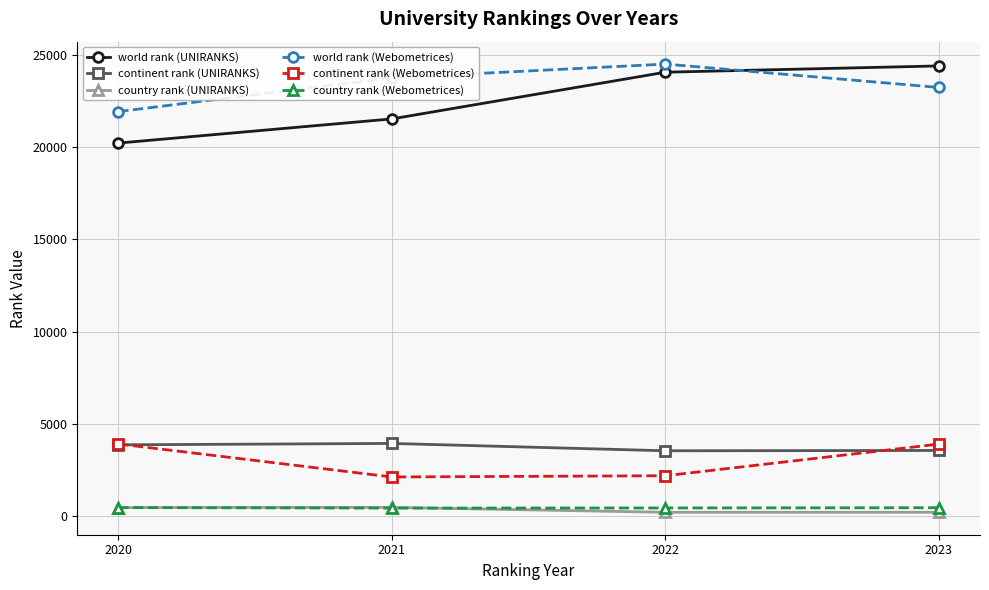

What is the difference between the second highest and second lowest values in the world rank (UNIRANKS) series?

2536